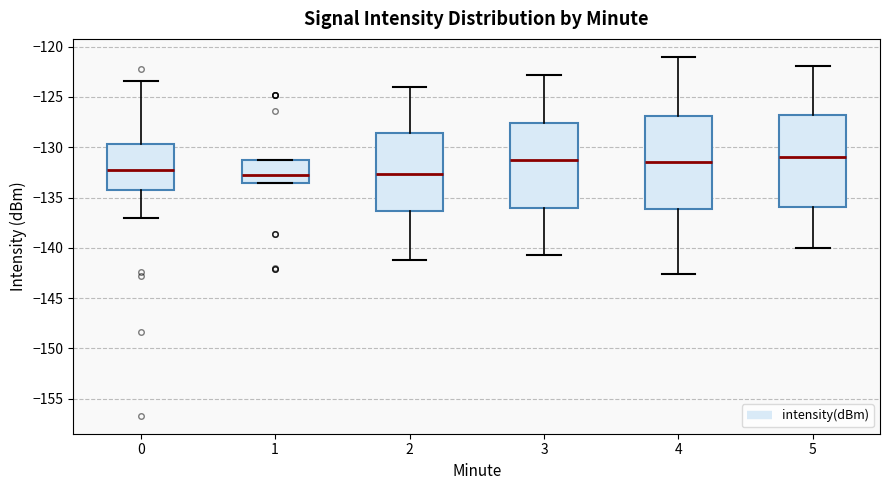

Reading left to right, read every box against the y-axis: the position of its median line, the range the box covers, and the ends of its whiskers. The values are not printed on the chart, so give them approximately, as read against the axis.

0: median -132.5, box -134.5 to -129.5, whiskers -137.0 to -123.5
1: median -132.5, box -133.5 to -131.0, whiskers -133.5 to -131.0
2: median -132.5, box -136.5 to -128.5, whiskers -141.0 to -124.0
3: median -131.0, box -136.0 to -127.5, whiskers -140.5 to -123.0
4: median -131.5, box -136.0 to -127.0, whiskers -142.5 to -121.0
5: median -131.0, box -136.0 to -127.0, whiskers -140.0 to -122.0